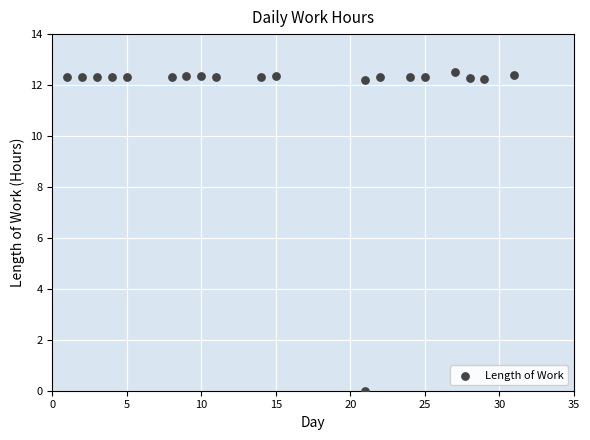

What is the range of X values (max minus min)?

30.0